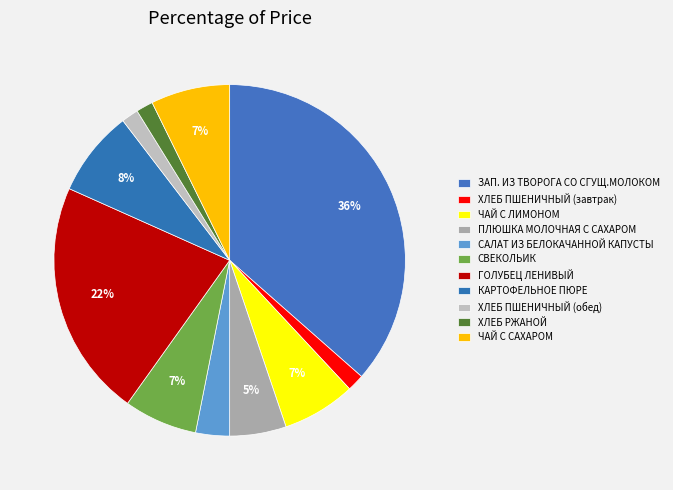

Does ХЛЕБ ПШЕНИЧНЫЙ (обед) account for over 50% of the chart?

No